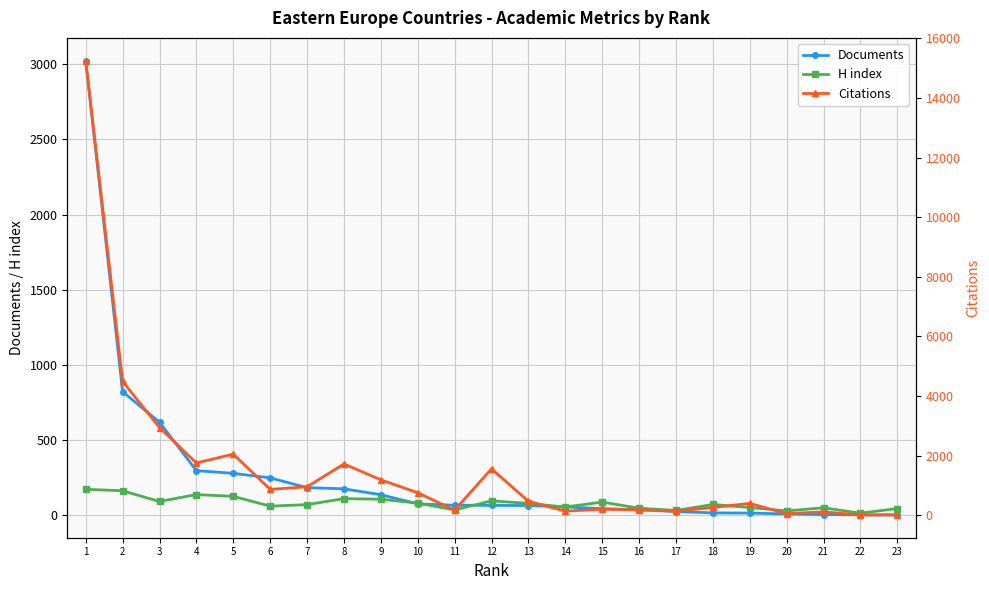

Count the number of categories in the chart.

23